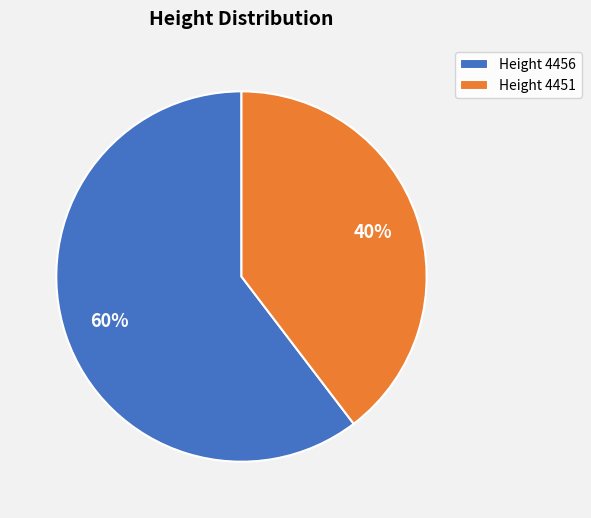

Approximately how many times larger is the value at Height 4456 compared to Height 4451?

1.5